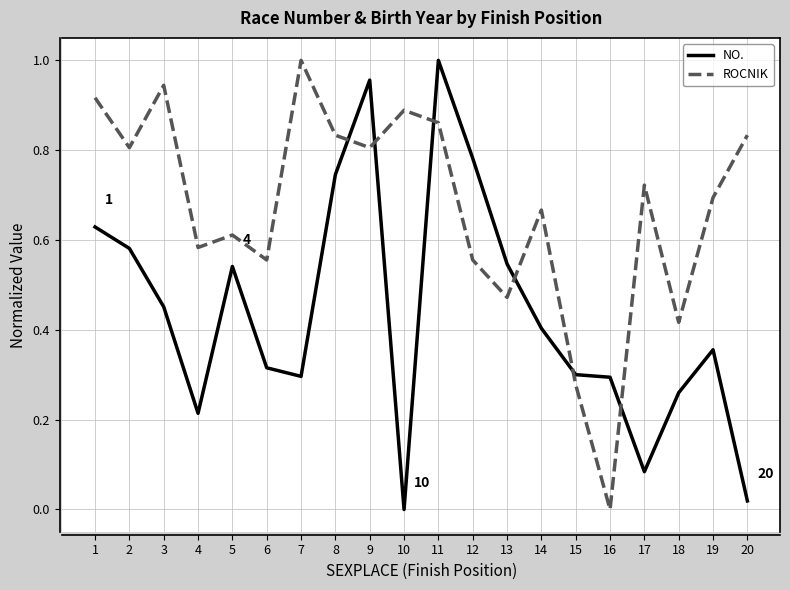

How many values in the ROCNIK series exceed 0?

19